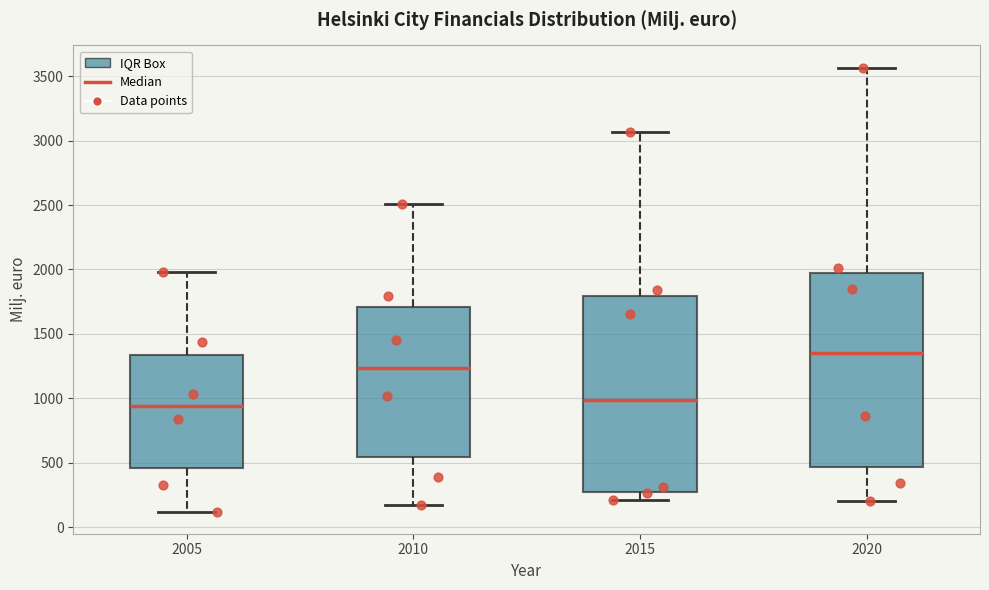

Reading left to right, transcribe this box plot: for each box, give where its median line is, the range the box spans, and where its two whiskers end, as read against the y-axis. The values are not printed on the chart, so give them approximately, as read against the axis.

2005: median 950, box 450 to 1350, whiskers 100 to 2000
2010: median 1250, box 550 to 1700, whiskers 150 to 2500
2015: median 1000, box 300 to 1800, whiskers 200 to 3050
2020: median 1350, box 450 to 1950, whiskers 200 to 3550